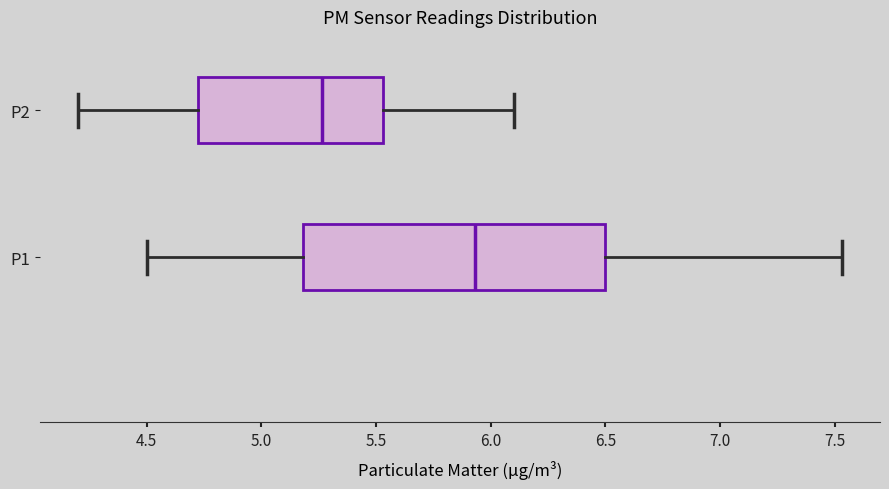

Which box is the widest, from its left edge to its right edge?

P1